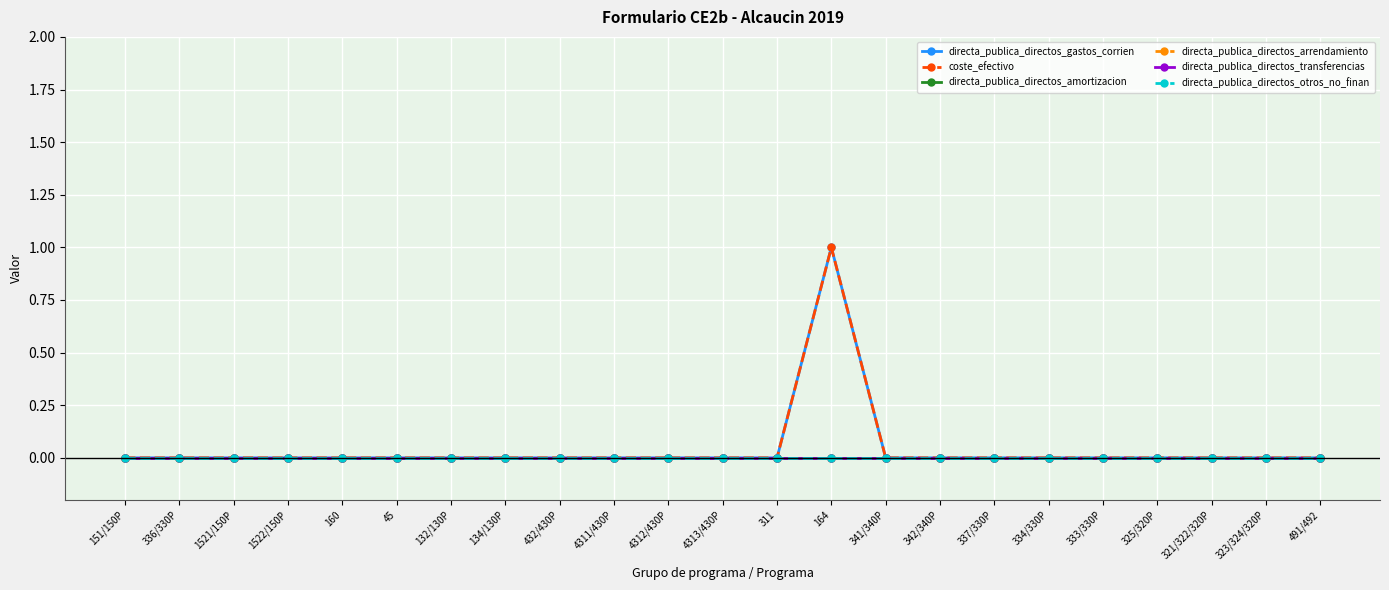

Is this an area chart (filled region under the line)?

No